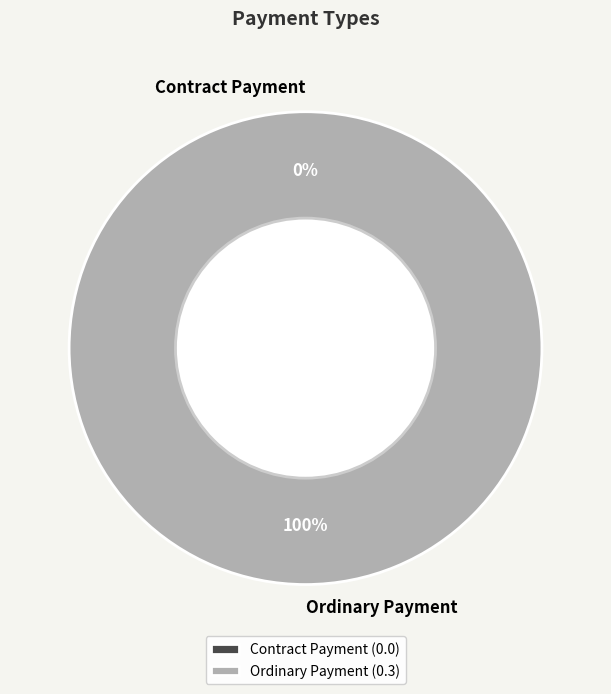

The Ordinary Payment slice represents 90% of the pie. True or false?

False